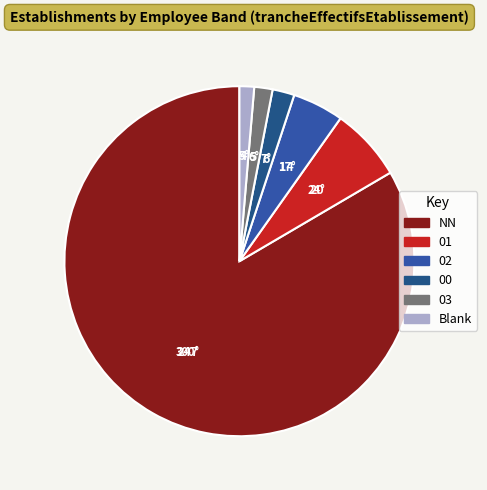

Count the number of slices in the pie.

6